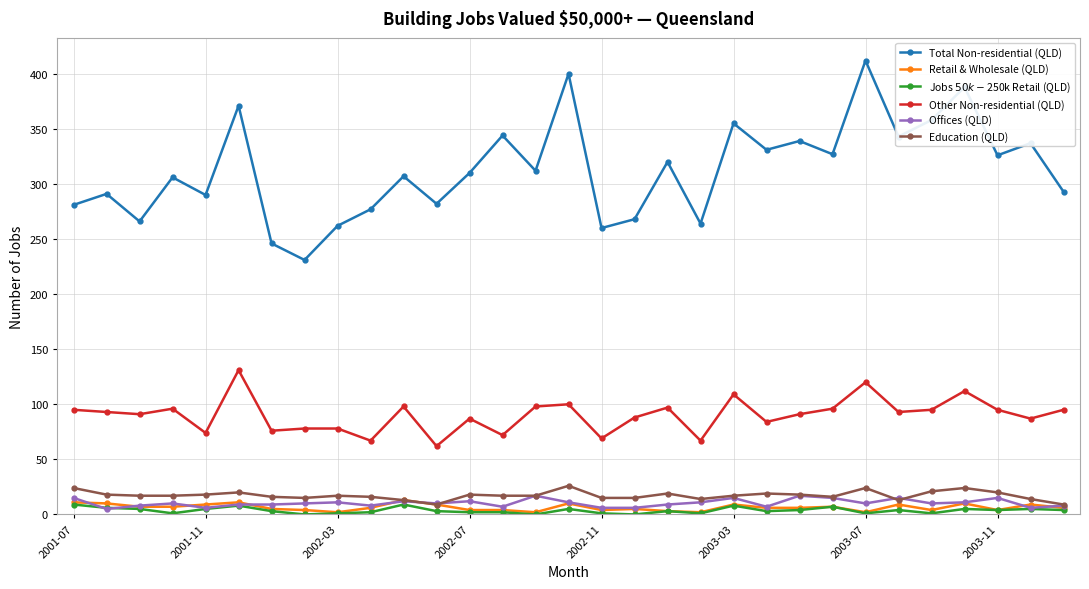

What is the greatest value displayed?

412